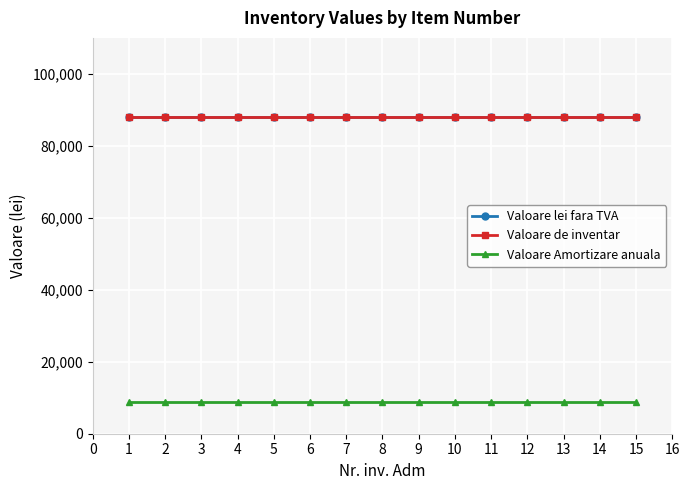

Is this an area chart (filled region under the line)?

No